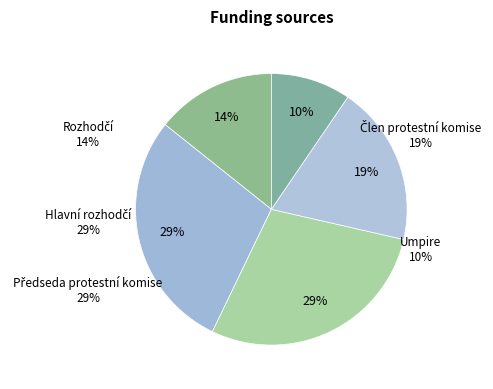

Rank the categories by value from highest to lowest.

Hlavní rozhodčí, Předseda protestní komise, Člen protestní komise, Rozhodčí, Umpire